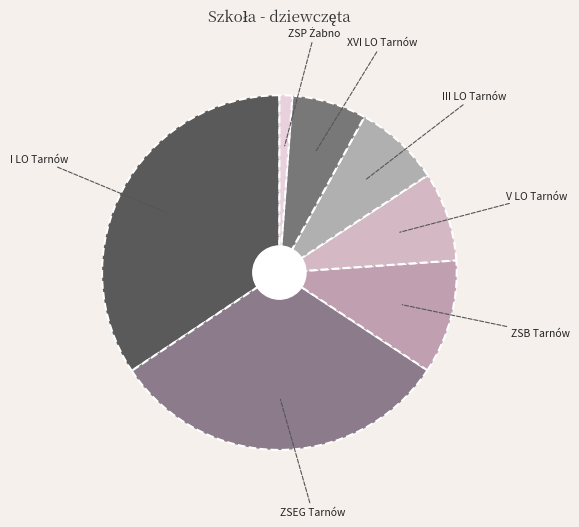

Which has a higher value, I LO Tarnów or XVI LO Tarnów?

I LO Tarnów